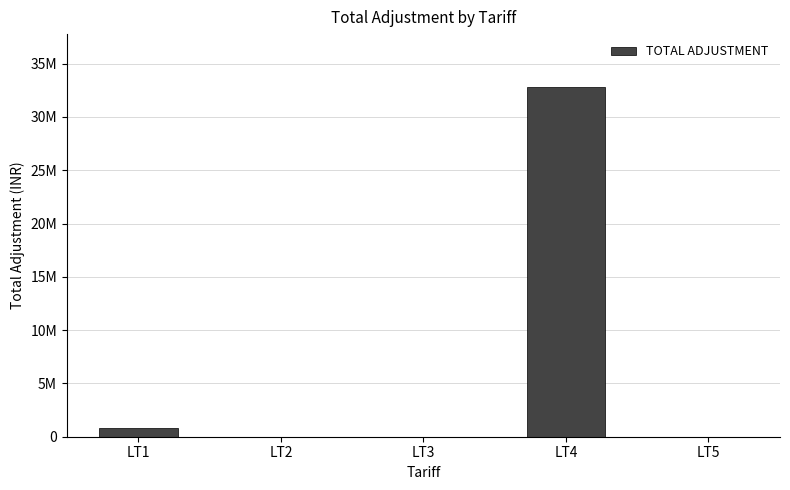

The chart shows a value of 0.0 at LT5. True or false?

True